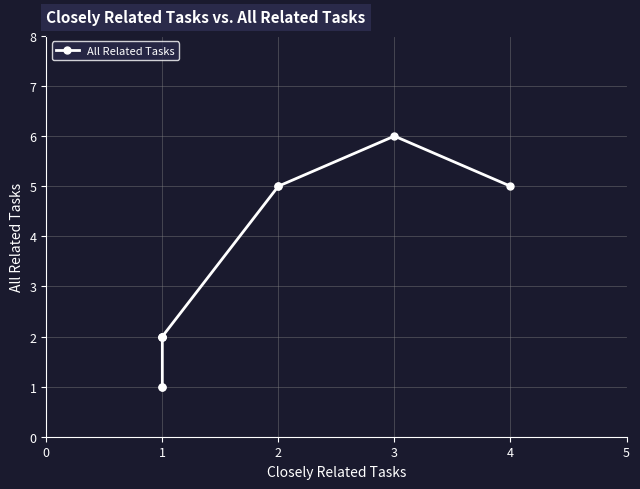

Count the number of data series in this chart.

1